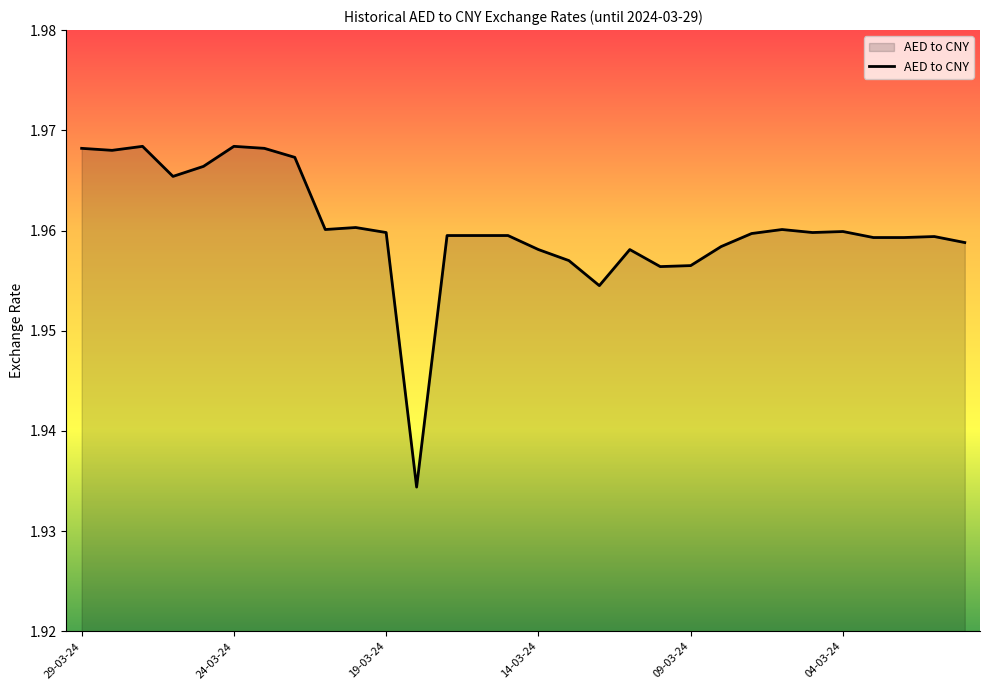

The chart shows a value of 1.1 at 04-03-24. True or false?

False